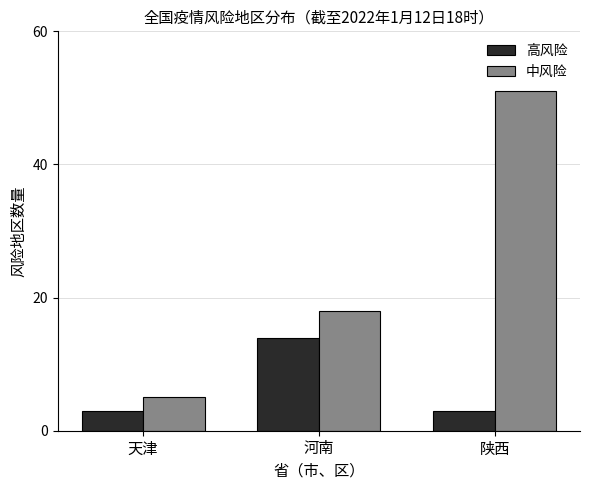

At which label does 高风险 reach its peak?

河南